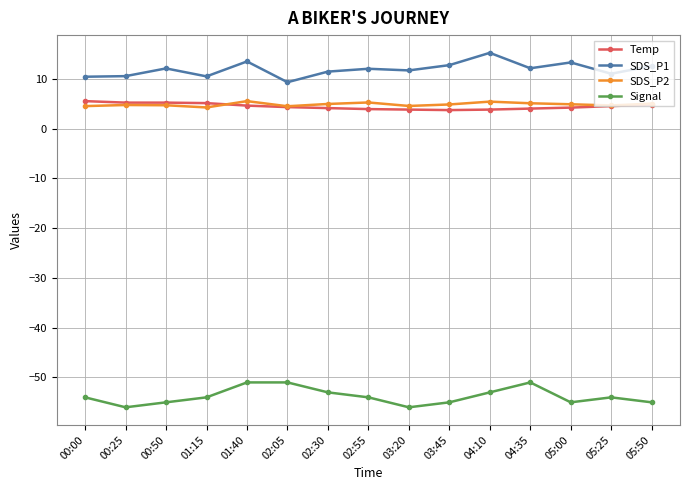

What is the total value across all series at 00:25?

-35.6